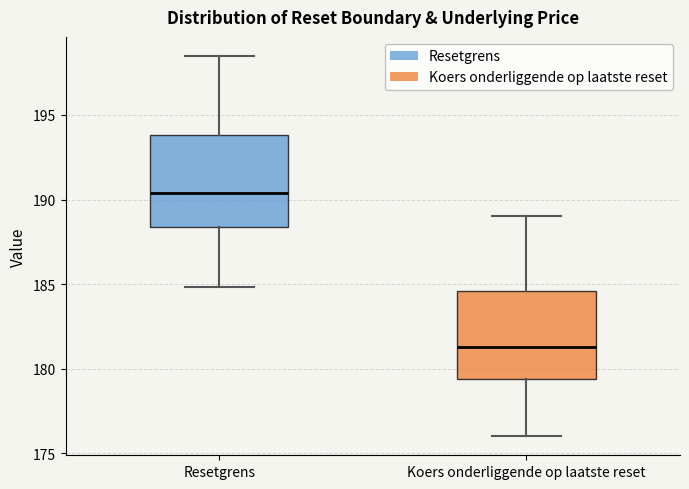

Where does the median line of the box for Koers onderliggende op laatste reset sit on the y-axis? The values are not printed on the chart, so give them approximately, as read against the axis.

181.5